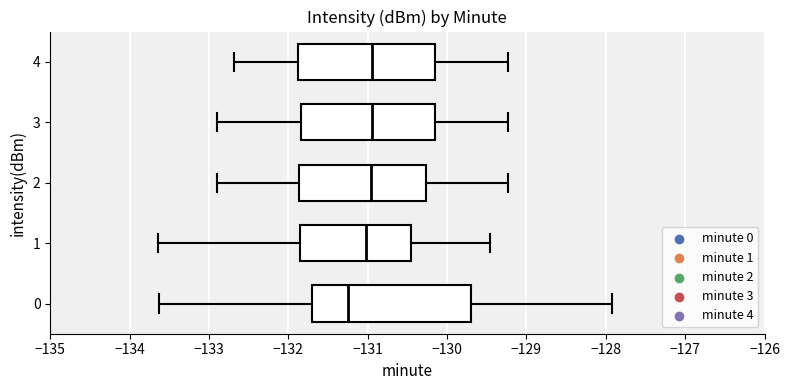

Where does the median line of the box at y = 0 sit on the x-axis? The values are not printed on the chart, so give them approximately, as read against the axis.

-131.2